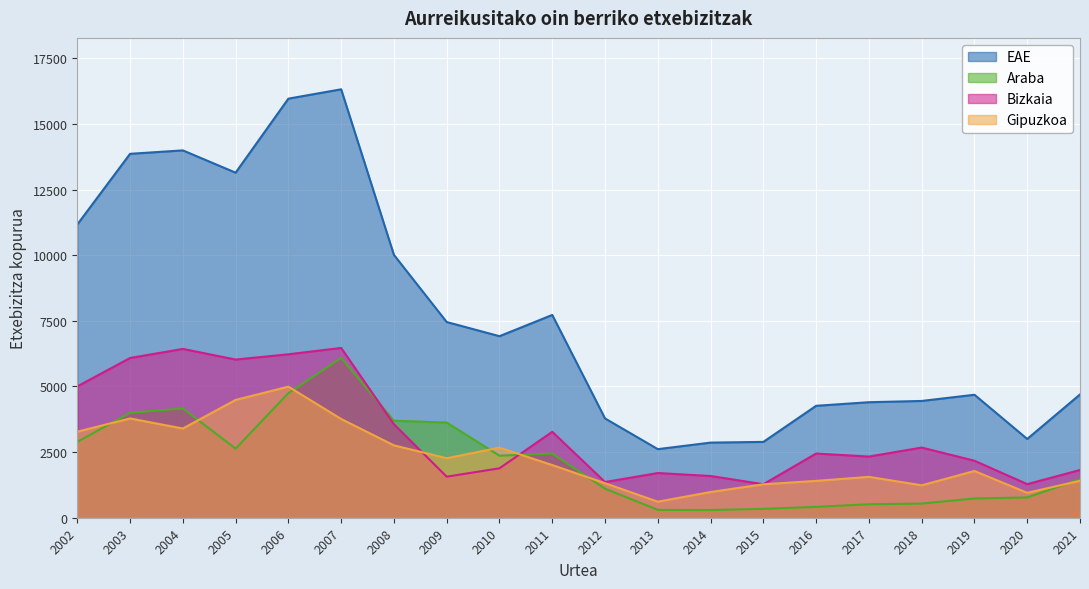

At which label is Gipuzkoa closest to 2802?

2008